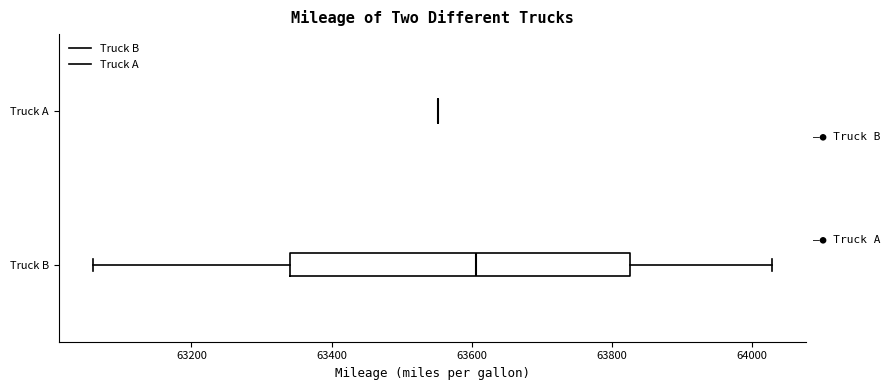

Where is the left edge of the box for Truck B on the x-axis? The values are not printed on the chart, so give them approximately, as read against the axis.

63340